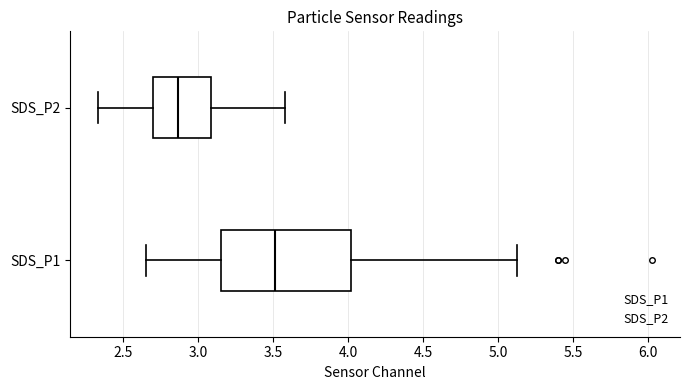

Reading bottom to top, read every box against the x-axis: the position of its median line, the range the box covers, and the ends of its whiskers. The values are not printed on the chart, so give them approximately, as read against the axis.

SDS_P1: median 3.50, box 3.15 to 4.00, whiskers 2.65 to 5.15
SDS_P2: median 2.85, box 2.70 to 3.10, whiskers 2.35 to 3.60